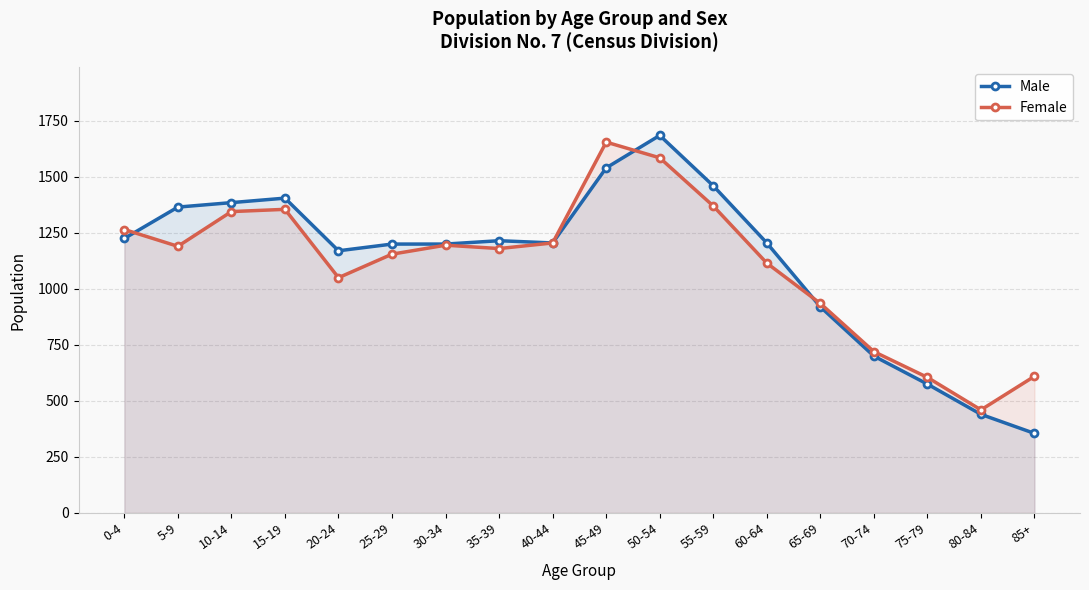

The Male series shows 1365 at 5-9. True or false?

True